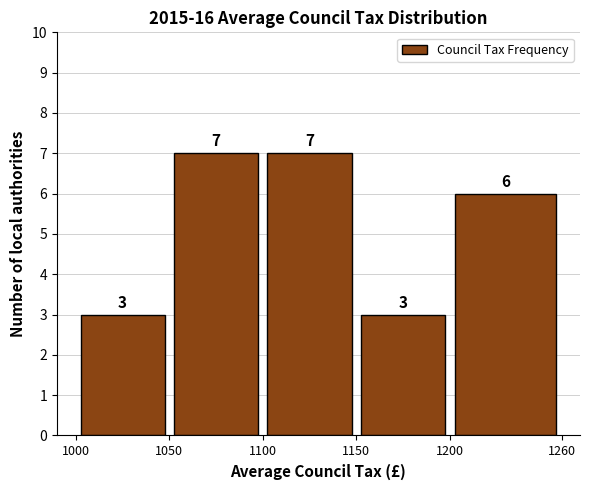

Reading left to right, transcribe this chart: for each bar, give the range it covers on the x-axis and its height.

1000 to 1050: 3
1050 to 1100: 7
1100 to 1150: 7
1150 to 1200: 3
1200 to 1260: 6